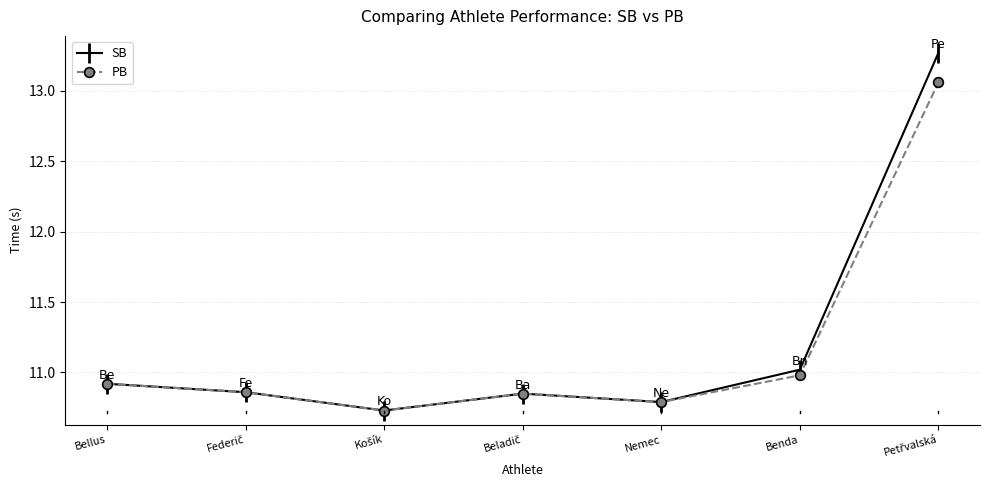

Is it true that PB equals 10.8 at Nemec?

True